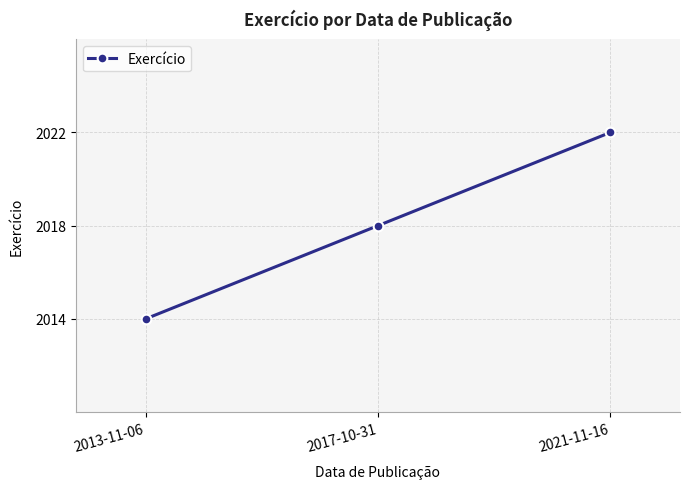

At which category does the chart reach its peak across all series?

2021-11-16